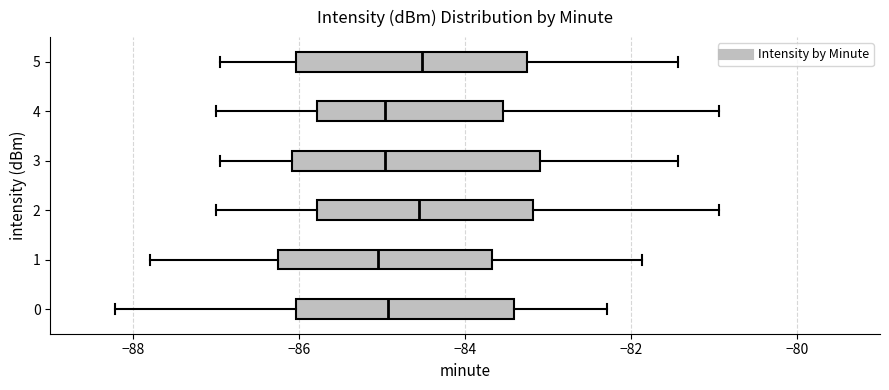

Reading bottom to top, read every box against the x-axis: the position of its median line, the range the box covers, and the ends of its whiskers. The values are not printed on the chart, so give them approximately, as read against the axis.

0: median -85.0, box -86.0 to -83.4, whiskers -88.2 to -82.2
1: median -85.0, box -86.2 to -83.6, whiskers -87.8 to -81.8
2: median -84.6, box -85.8 to -83.2, whiskers -87.0 to -81.0
3: median -85.0, box -86.0 to -83.2, whiskers -87.0 to -81.4
4: median -85.0, box -85.8 to -83.6, whiskers -87.0 to -81.0
5: median -84.6, box -86.0 to -83.2, whiskers -87.0 to -81.4